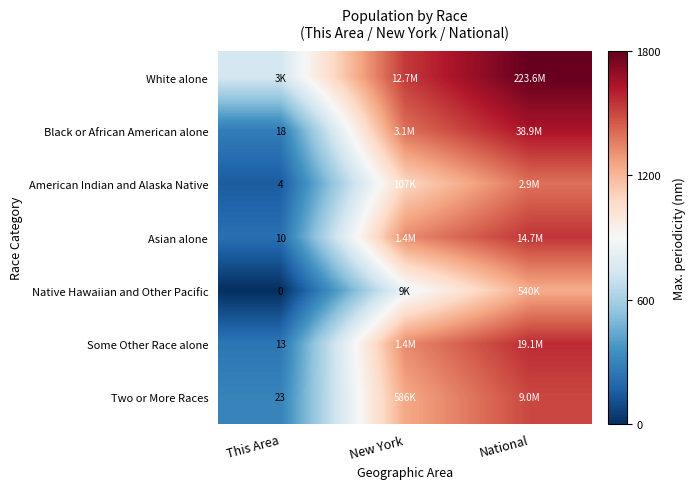

Is the value of Some Other Race alone at This Area greater than the value of Asian alone at This Area?

Yes